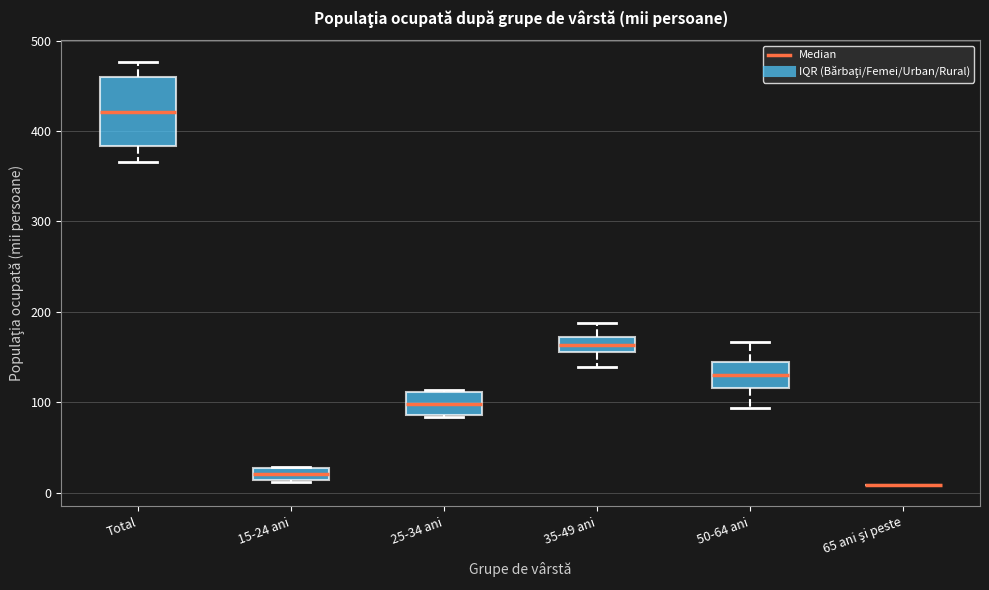

Where is the upper edge of the box for 15-24 ani on the y-axis? The values are not printed on the chart, so give them approximately, as read against the axis.

30